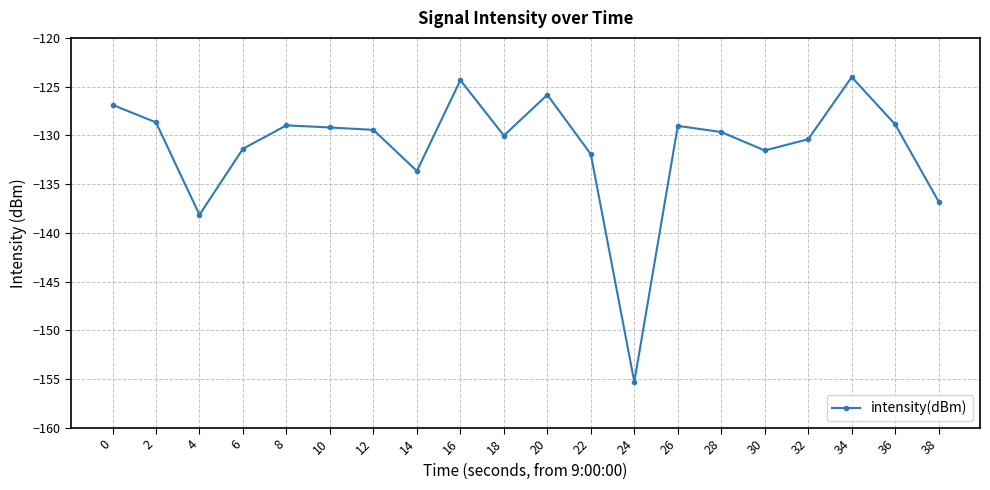

What is the greatest value displayed?

-124.0